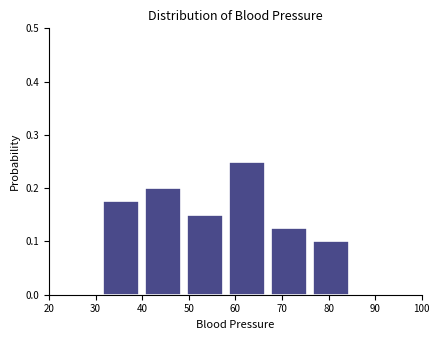

Reading left to right, list every bar in this chart as the range it spans on the x-axis followed by its height. The values are not printed on the chart, so give them approximately, as read against the axis.

31 to 40: 0.18
40 to 49: 0.20
49 to 58: 0.15
58 to 67: 0.25
67 to 76: 0.13
76 to 85: 0.10